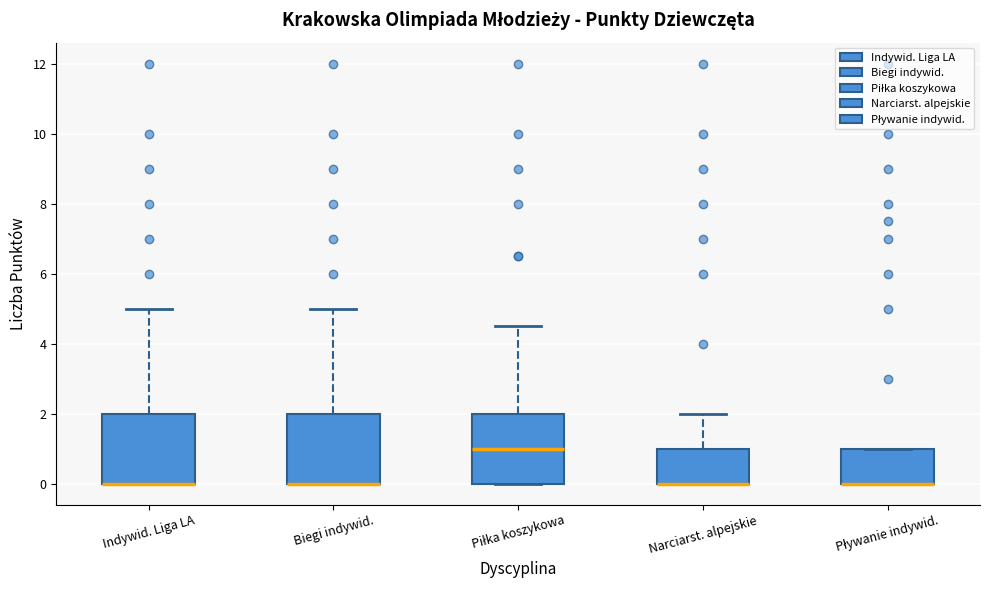

Reading left to right, read every box against the y-axis: the position of its median line, the range the box covers, and the ends of its whiskers. The values are not printed on the chart, so give them approximately, as read against the axis.

Indywid. Liga LA: median 0.0 (drawn on the box's lower edge), box 0.0 to 2.0, whiskers 0.0 to 5.0
Biegi indywid.: median 0.0 (drawn on the box's lower edge), box 0.0 to 2.0, whiskers 0.0 to 5.0
Piłka koszykowa: median 1.0, box 0.0 to 2.0, whiskers 0.0 to 4.6
Narciarst. alpejskie: median 0.0 (drawn on the box's lower edge), box 0.0 to 1.0, whiskers 0.0 to 2.0
Pływanie indywid.: median 0.0 (drawn on the box's lower edge), box 0.0 to 1.0, whiskers 0.0 to 1.0